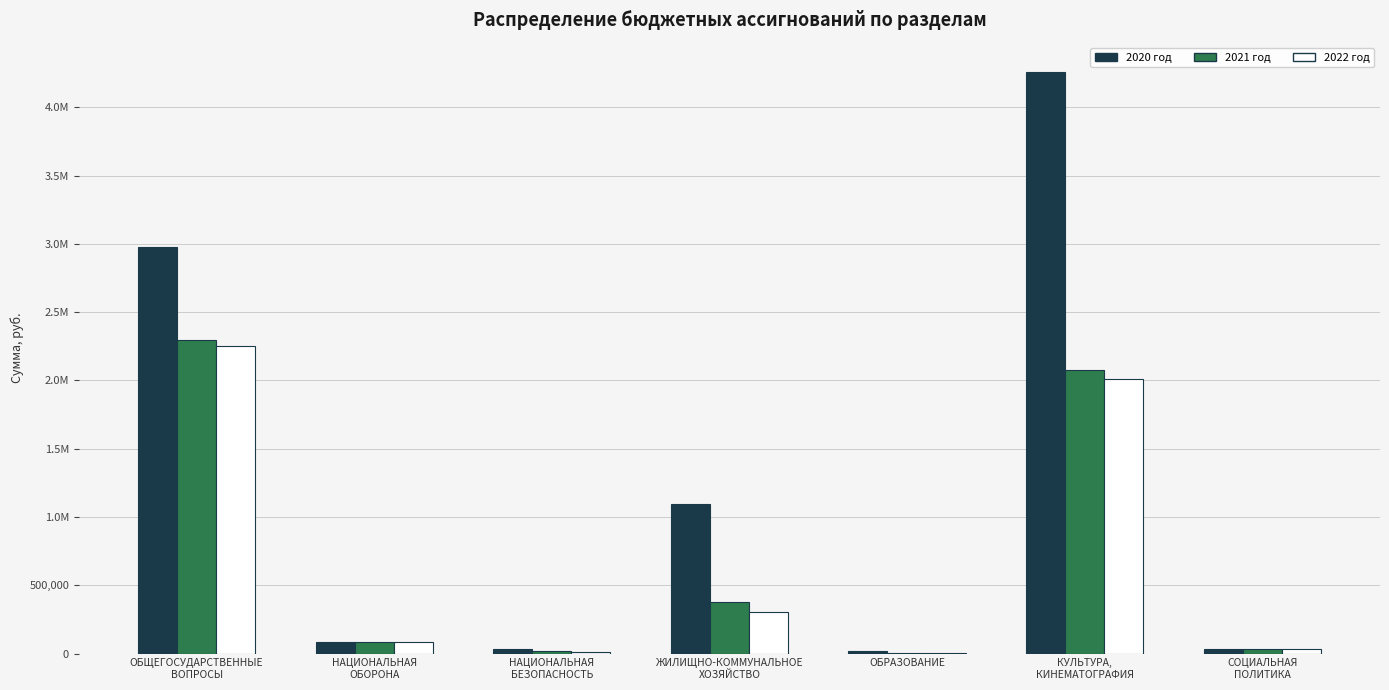

Are the bars horizontal?

No